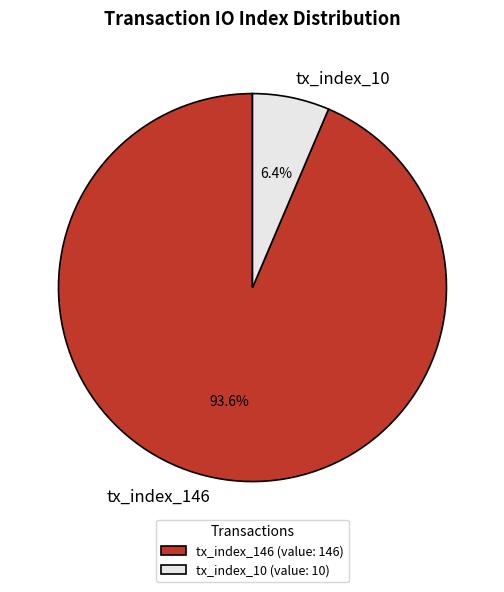

To the nearest percent, what percentage of the pie is tx_index_10?

6%